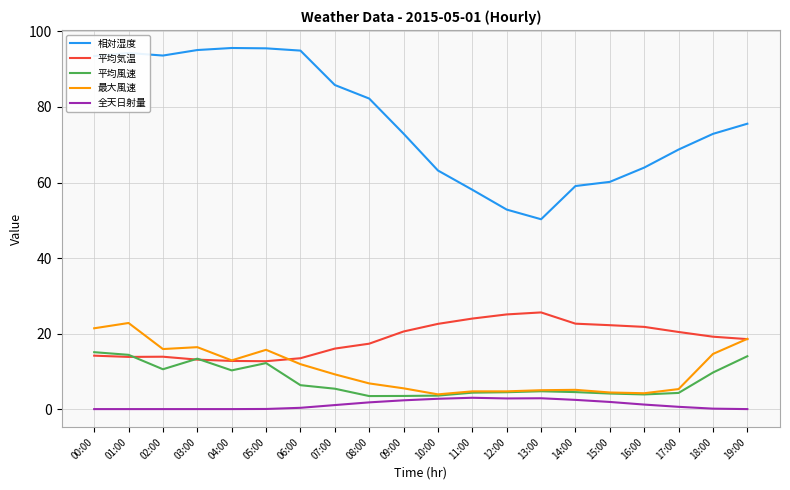

Which category has the lowest value in the 相対湿度 series?

13:00